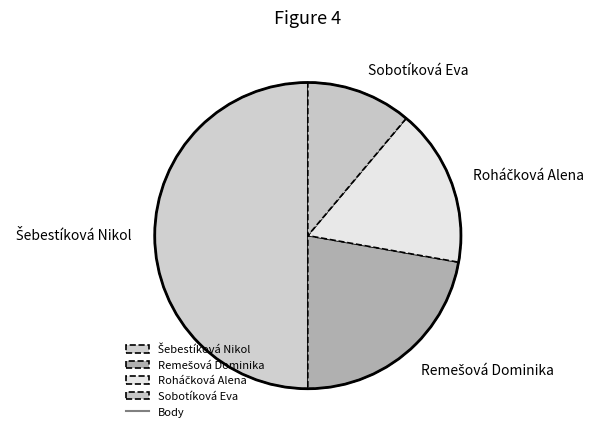

How many segments does this pie chart have?

4